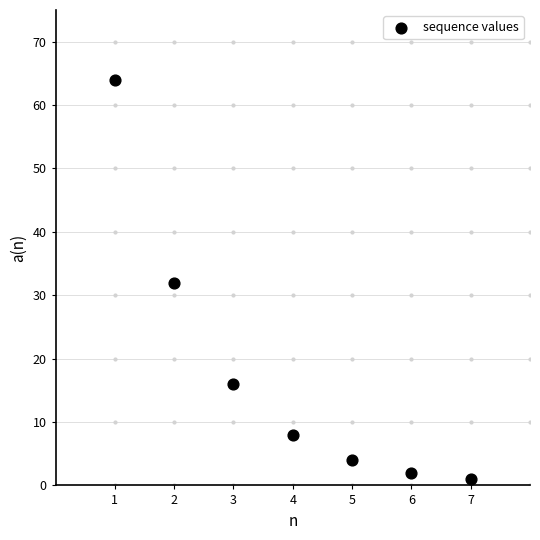

What is the average Y value?

18